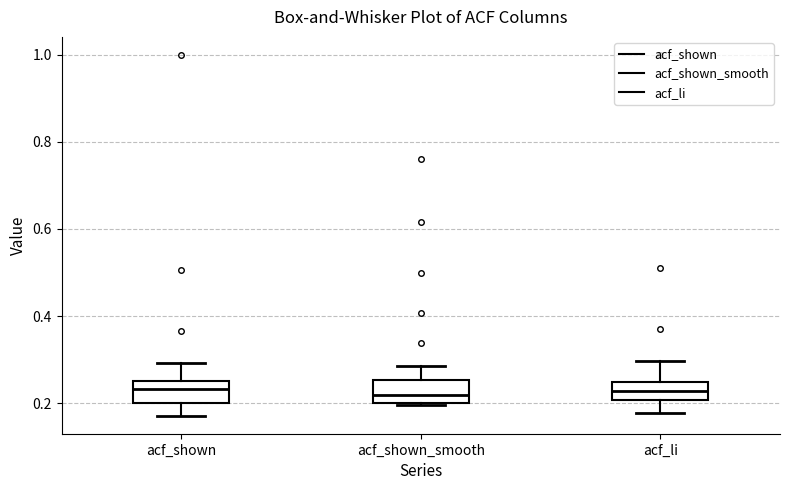

Where is the upper edge of the box for acf_shown_smooth on the y-axis? The values are not printed on the chart, so give them approximately, as read against the axis.

0.26